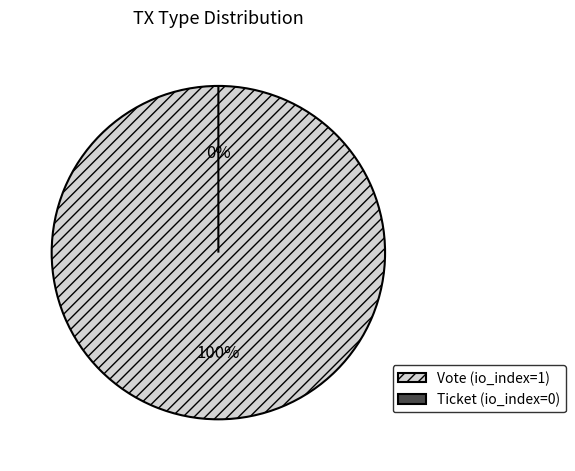

Which has a higher value, Vote or Ticket?

Vote